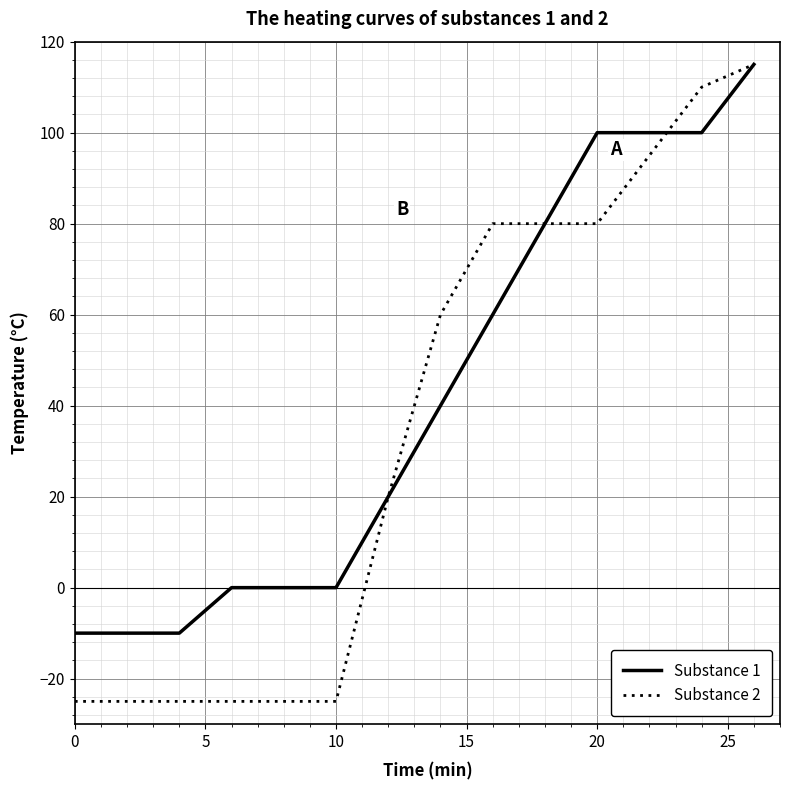

Rank the series by their average value, from highest to lowest.

Substance 1, Substance 2